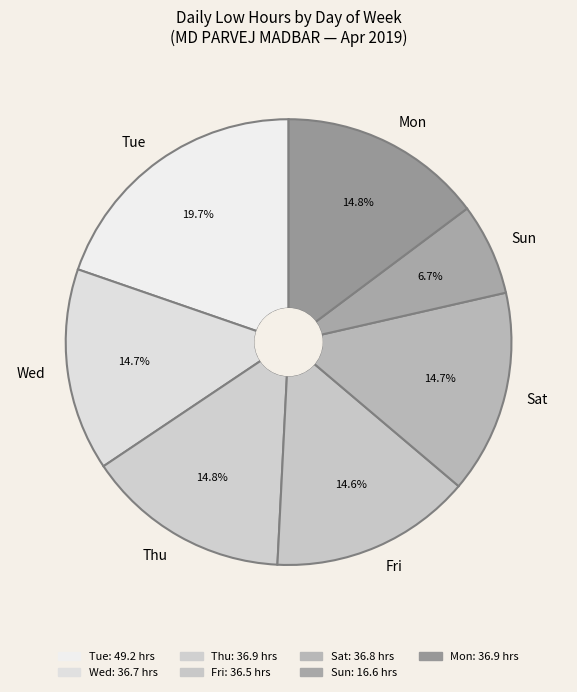

What is the largest slice in the pie chart?

Tue